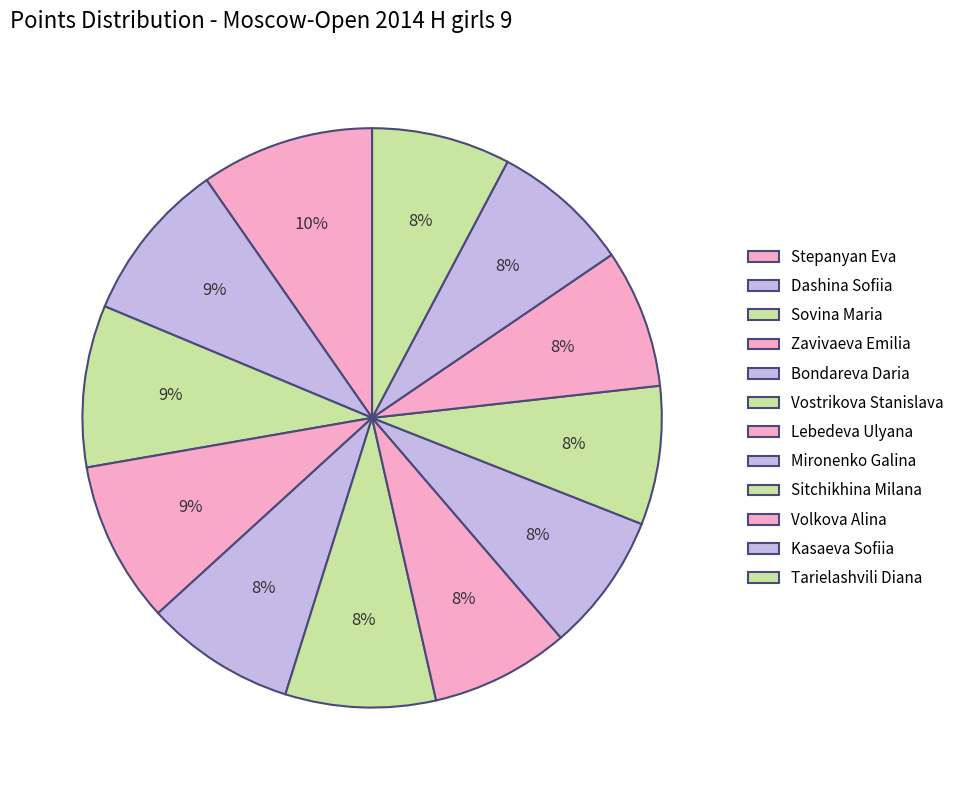

To the nearest percent, what portion does Stepanyan Eva represent?

10%